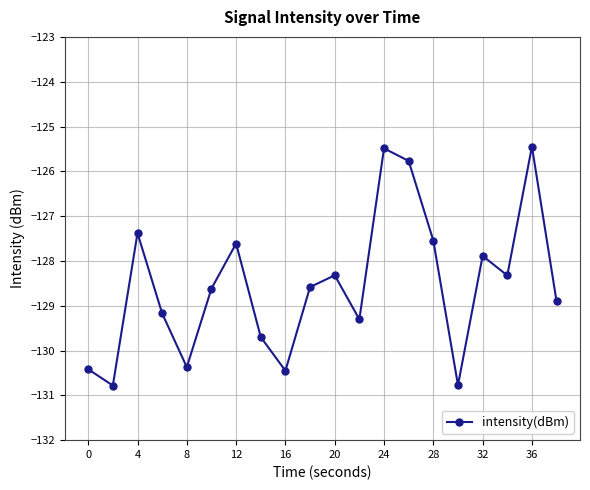

How many values exceed -128?

7